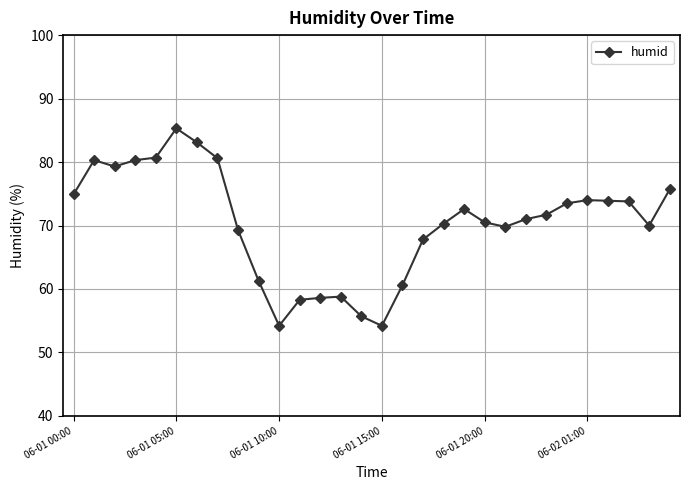

True or false: there are more than 1 points higher than both neighbors.

True